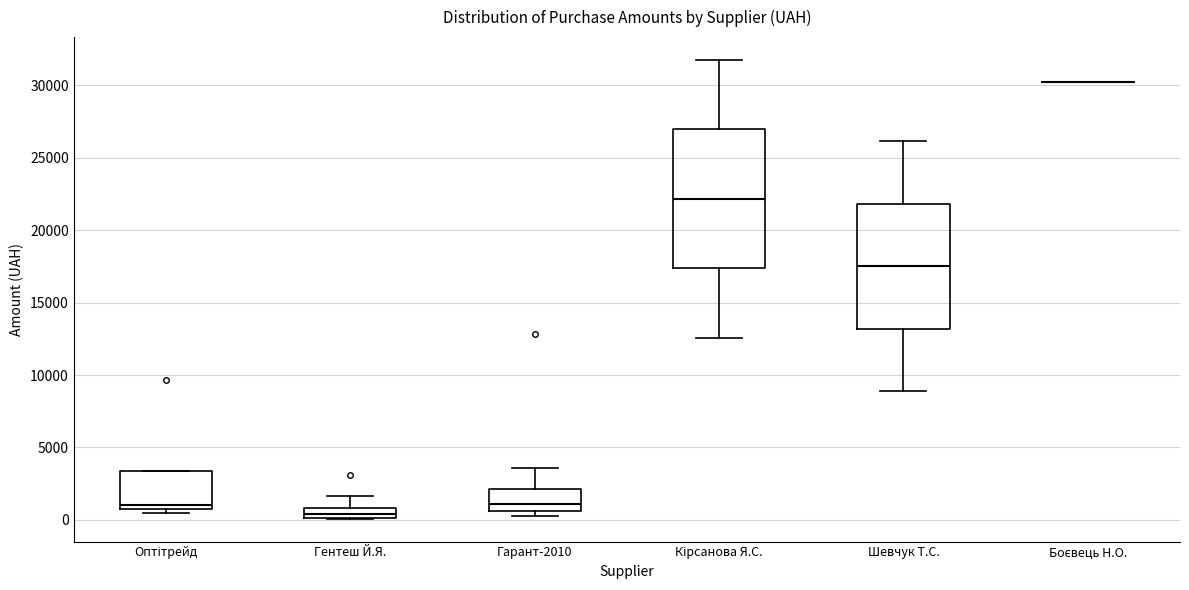

Which box is the tallest, from its lower edge to its upper edge?

Кірсанова Я.С.